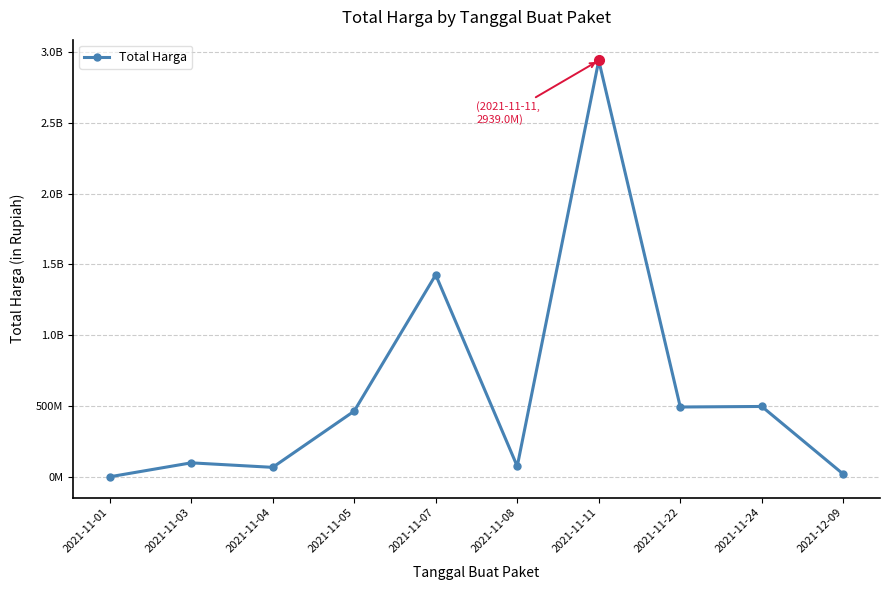

Does the chart have visible grid lines?

Yes